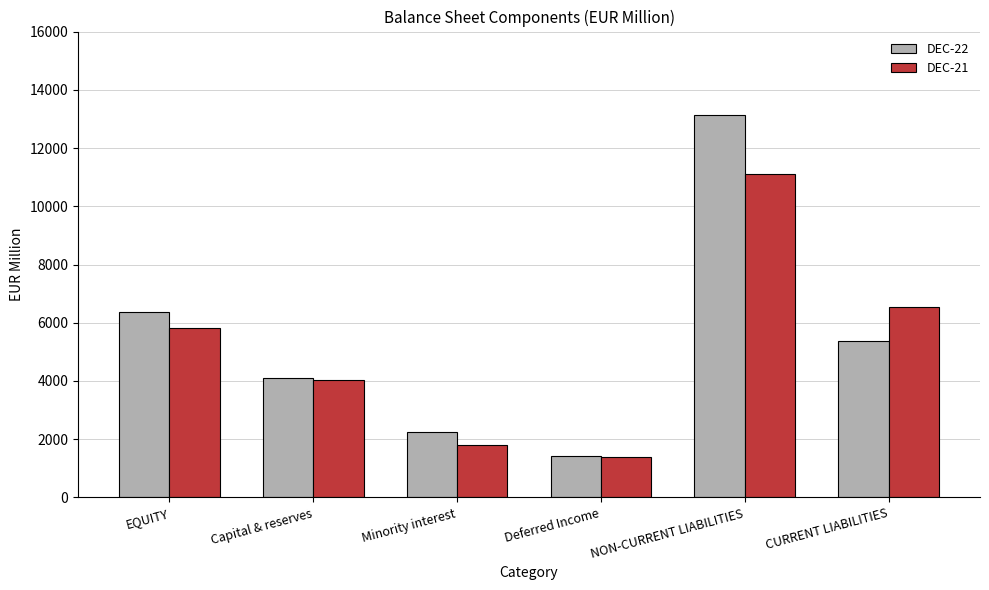

What is the greatest value displayed?

13142